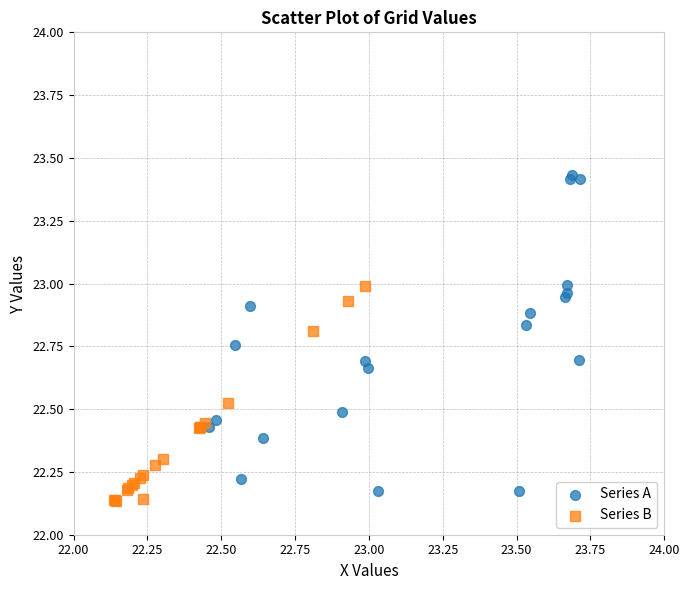

What are all the series names shown in the legend?

Series A, Series B